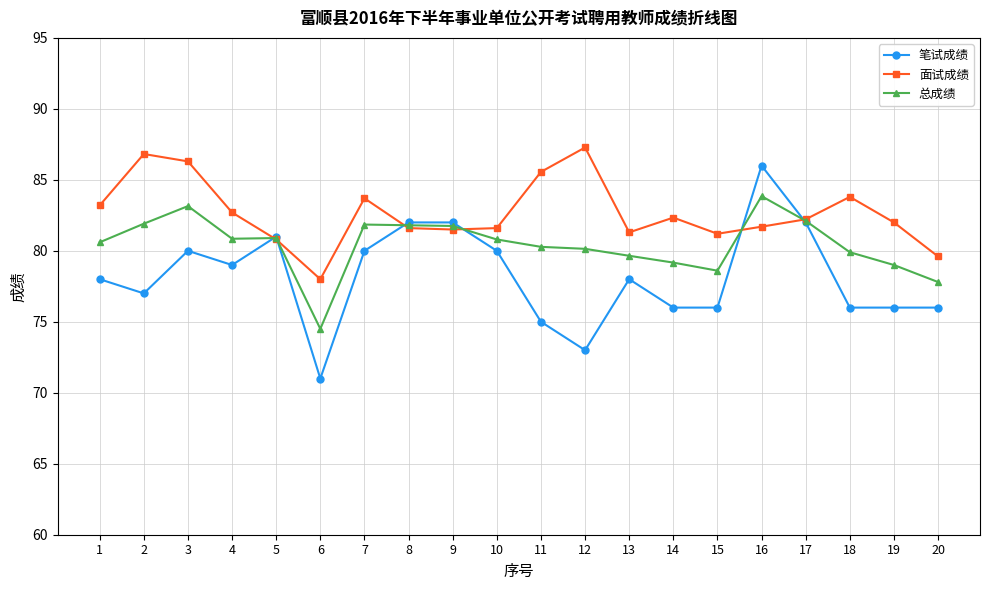

Which series has the largest total across all categories?

面试成绩